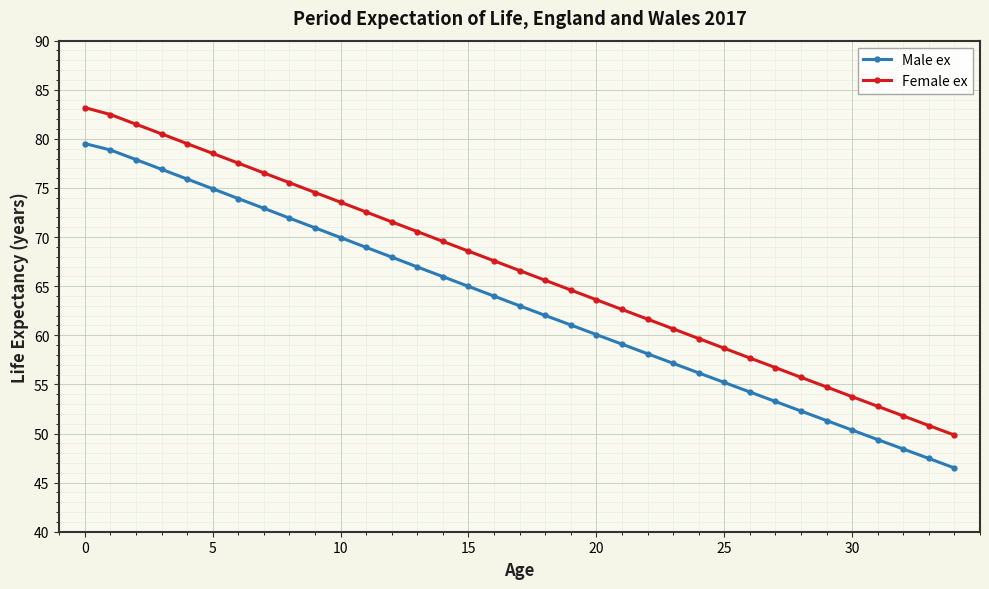

What is the difference between the second highest and minimum values in the Female ex series?

32.6